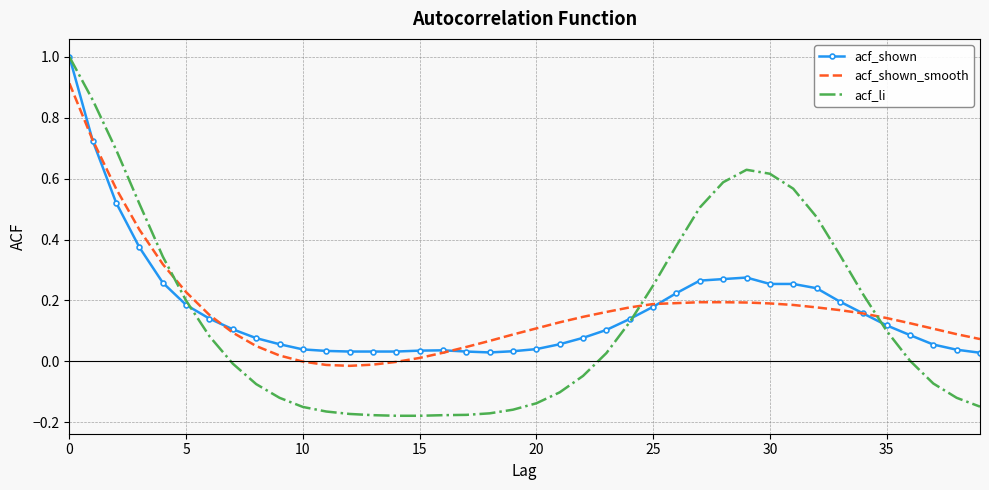

What is the difference between the maximum and minimum values in the acf_shown series?

1.0